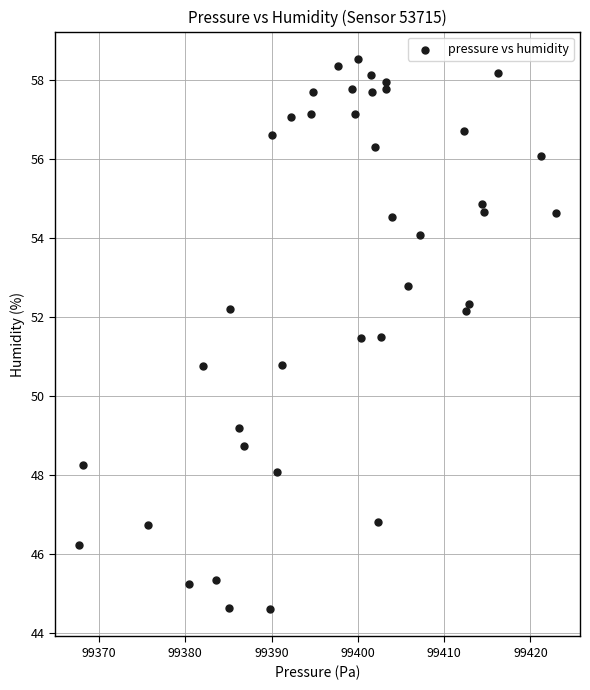

What is the range of Y values (max minus min)?

13.9